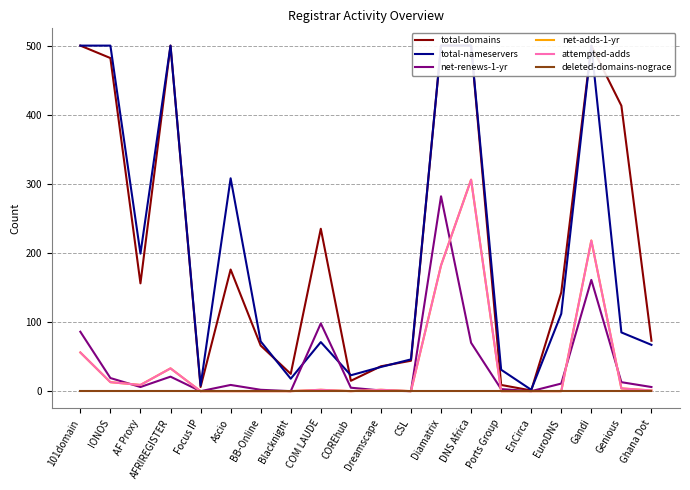

List the labels in order of total-domains value, largest first.

101domain, AFRIREGISTER, Diamatrix, DNS Africa, Gandi, IONOS, Genious, COM LAUDE, Ascio, AF Proxy, EuroDNS, Ghana Dot, BB-Online, CSL, Dreamscape, Blacknight, COREhub, Ports Group, Focus IP, EnCirca